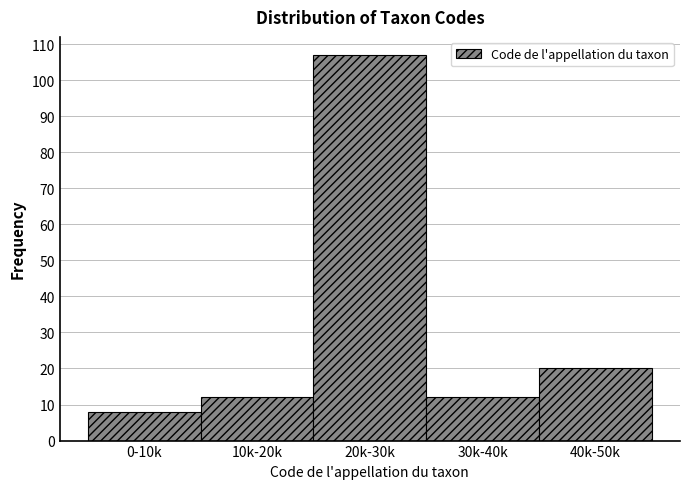

Reading right to left, extract all data points from this chart.

40k-50k=20	30k-40k=12	20k-30k=107	10k-20k=12	0-10k=8